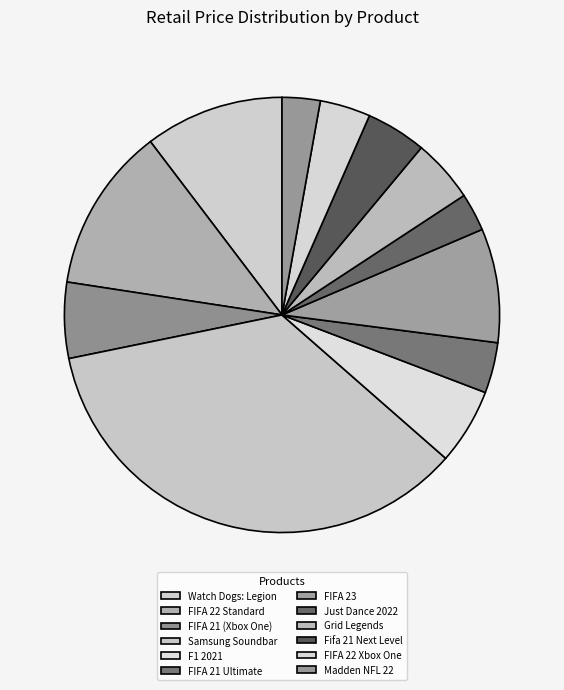

True or false: FIFA 22 Xbox One accounts for 16% of the total.

False